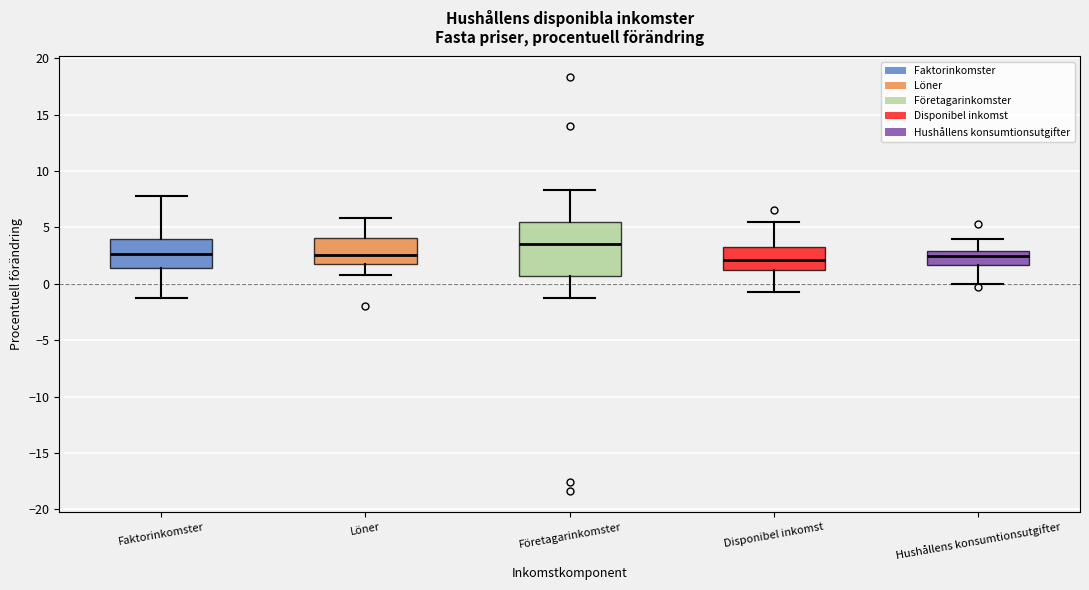

Reading left to right, transcribe this box plot: for each box, give where its median line is, the range the box spans, and where its two whiskers end, as read against the y-axis. The values are not printed on the chart, so give them approximately, as read against the axis.

Faktorinkomster: median 2.5, box 1.5 to 4.0, whiskers -1.5 to 8.0
Löner: median 2.5, box 2.0 to 4.0, whiskers 1.0 to 6.0
Företagarinkomster: median 3.5, box 0.5 to 5.5, whiskers -1.5 to 8.5
Disponibel inkomst: median 2.0, box 1.5 to 3.5, whiskers -1.0 to 5.5
Hushållens konsumtionsutgifter: median 2.5, box 1.5 to 3.0, whiskers 0.0 to 4.0